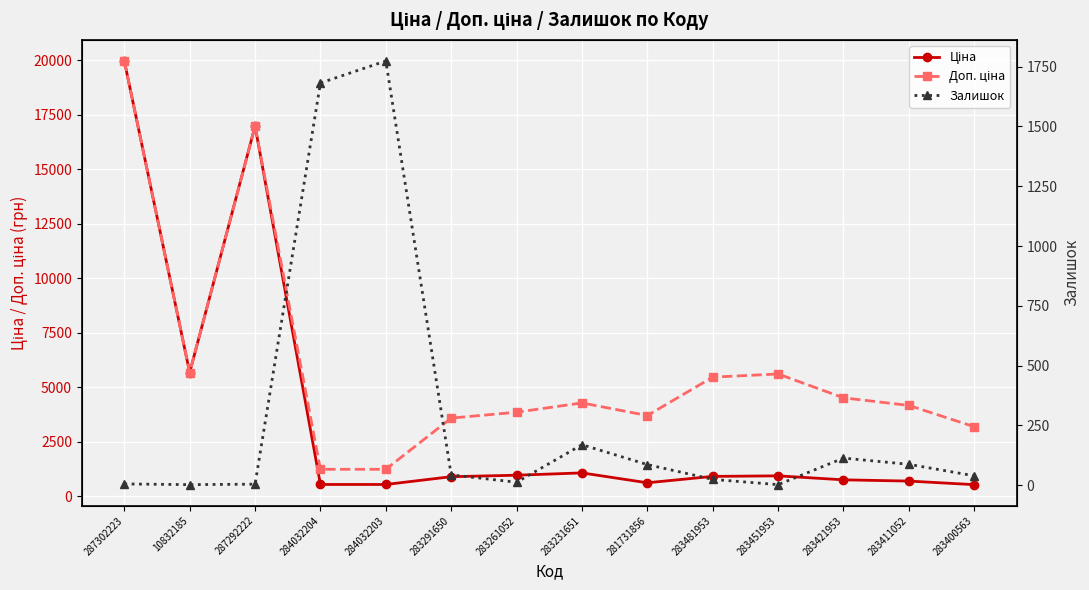

How many times do Доп. ціна and Залишок cross each other?

2